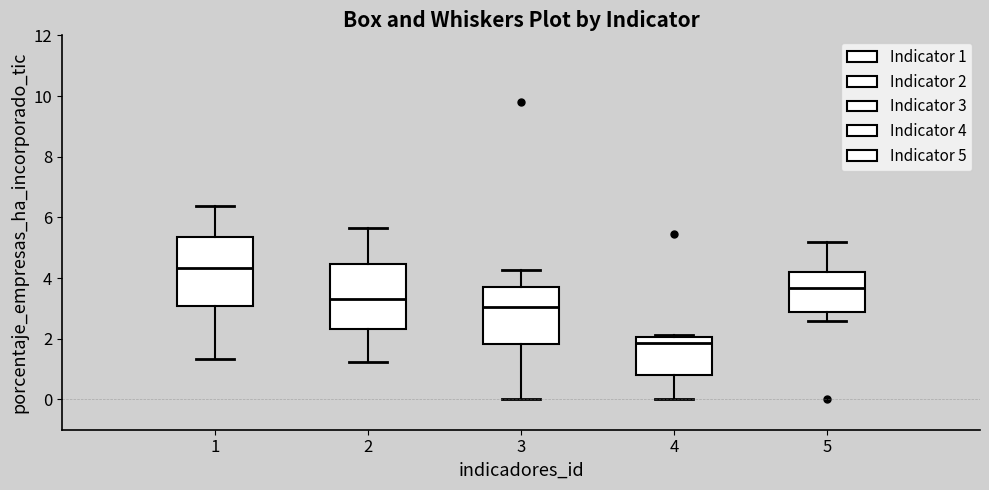

Which box has the lowest median line?

4